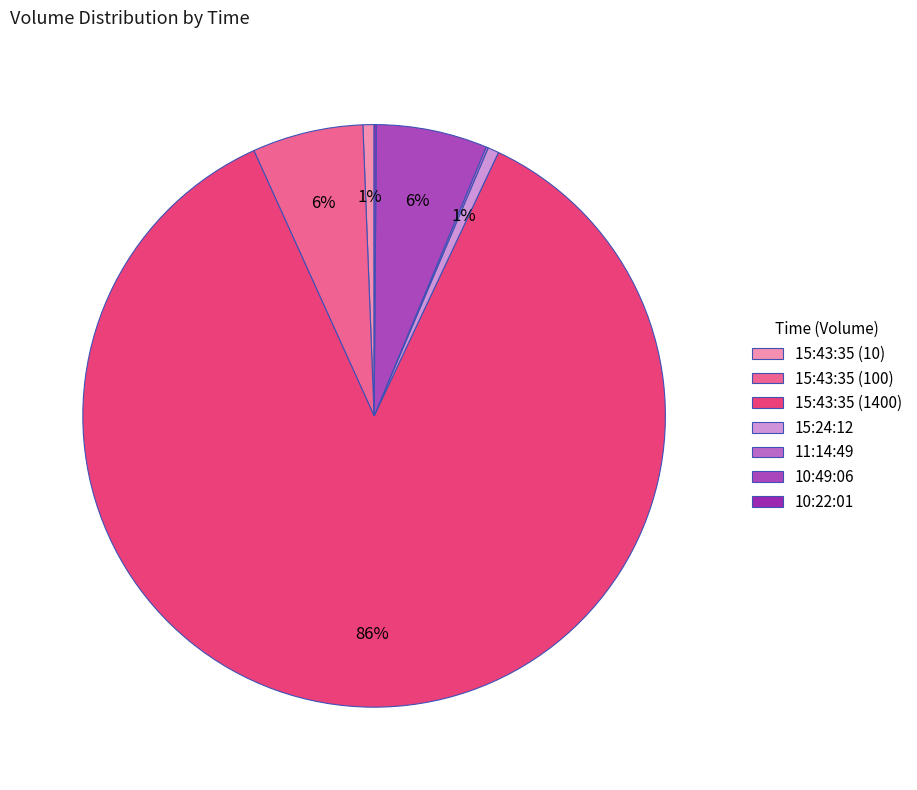

Which slice is the smallest?

11:14:49